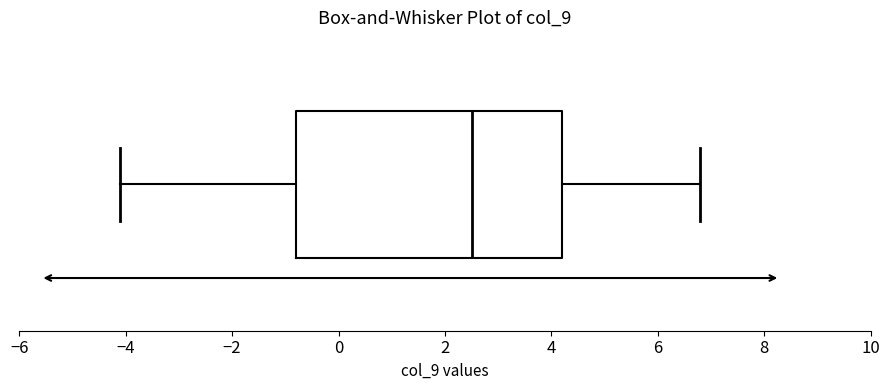

Read this box plot against the x-axis: the position of the median line, the range covered by the box, and the ends of both whiskers. The values are not printed on the chart, so give them approximately, as read against the axis.

median 2.6, box -0.8 to 4.2, whiskers -4.0 to 6.8